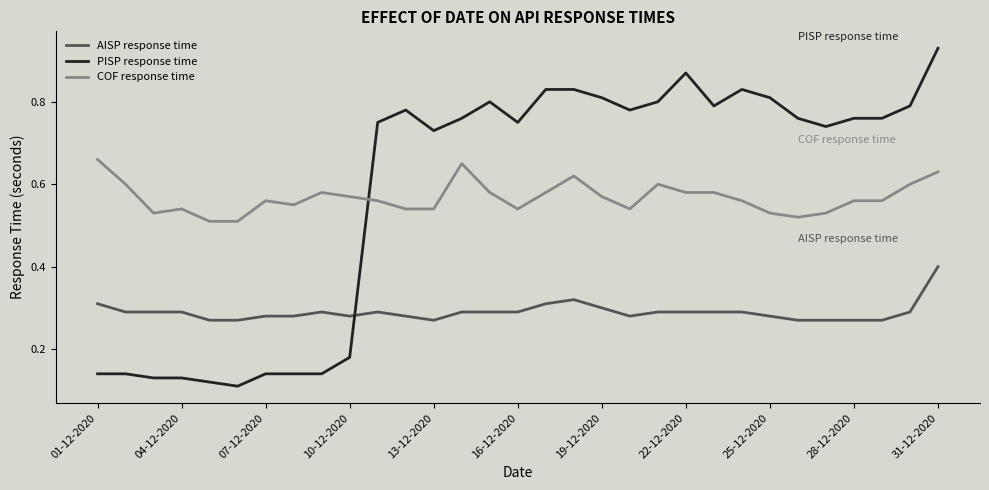

Rank the series by their maximum value, from highest to lowest.

PISP response time, COF response time, AISP response time